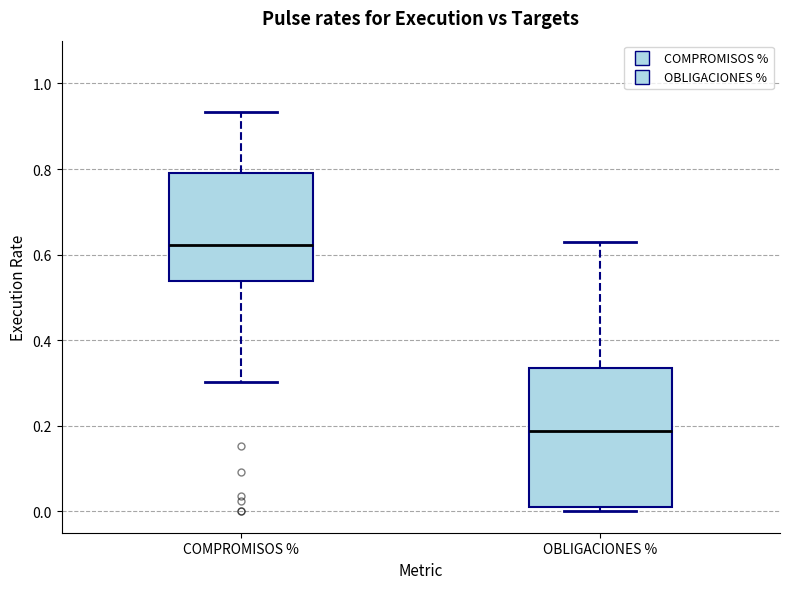

Which box has the lowest median line?

OBLIGACIONES %